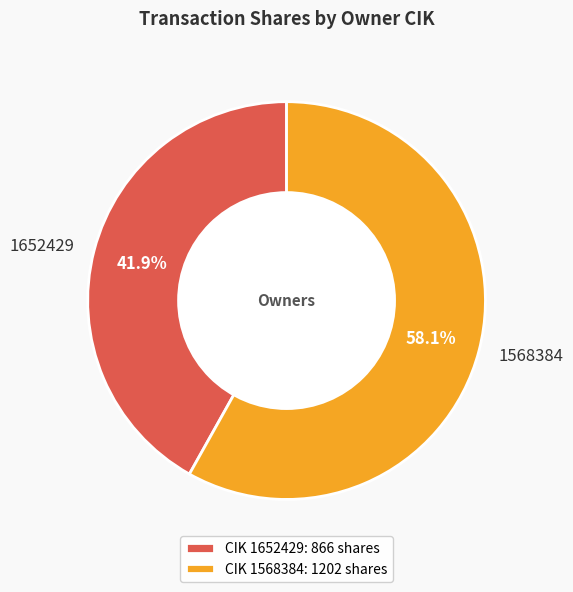

What is the largest slice in the pie chart?

1568384